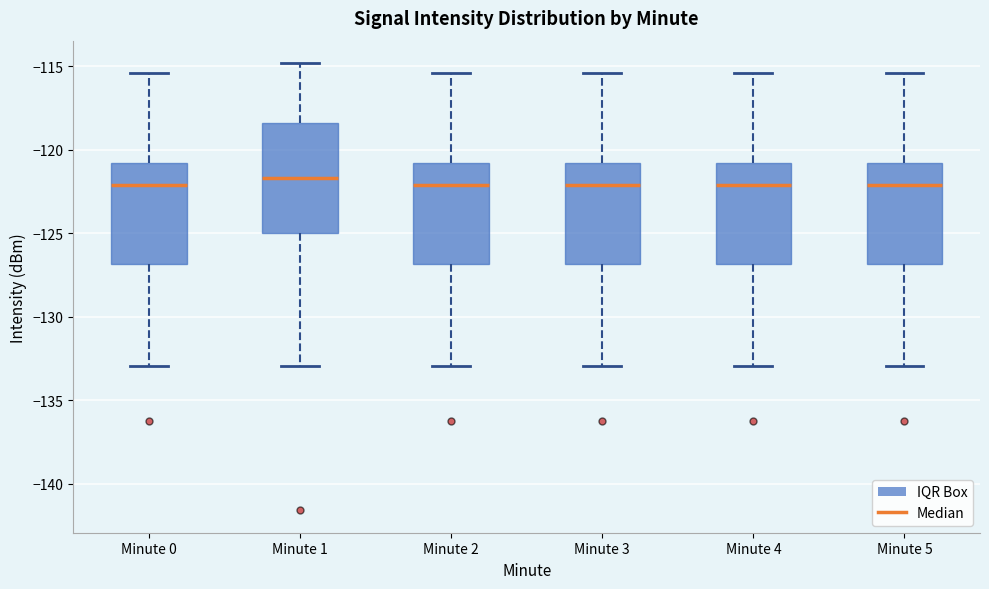

Reading left to right, transcribe this box plot: for each box, give where its median line is, the range the box spans, and where its two whiskers end, as read against the y-axis. The values are not printed on the chart, so give them approximately, as read against the axis.

Minute 0: median -122.0, box -127.0 to -121.0, whiskers -133.0 to -115.5
Minute 1: median -121.5, box -125.0 to -118.5, whiskers -133.0 to -115.0
Minute 2: median -122.0, box -127.0 to -121.0, whiskers -133.0 to -115.5
Minute 3: median -122.0, box -127.0 to -121.0, whiskers -133.0 to -115.5
Minute 4: median -122.0, box -127.0 to -121.0, whiskers -133.0 to -115.5
Minute 5: median -122.0, box -127.0 to -121.0, whiskers -133.0 to -115.5